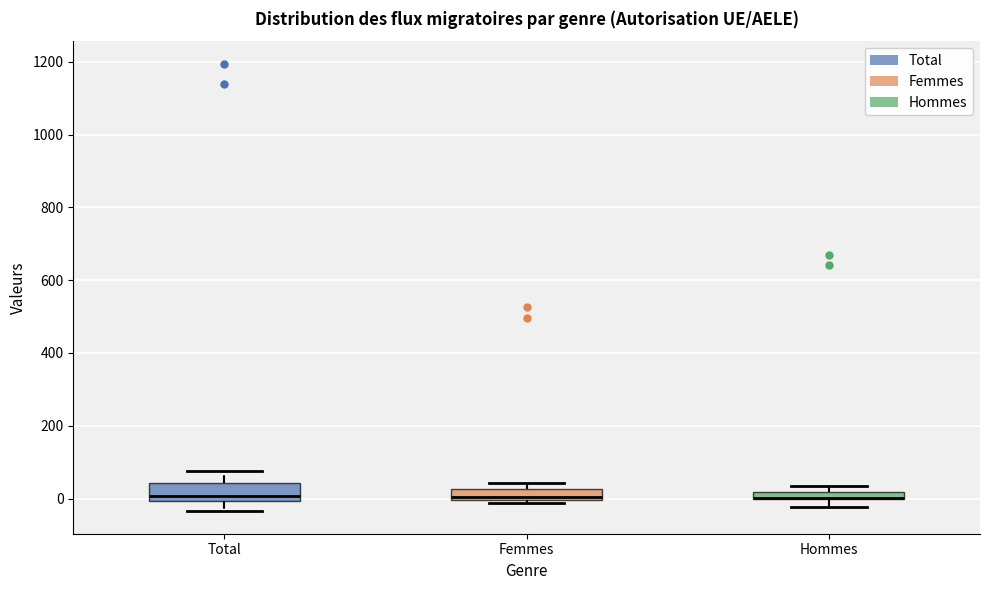

Where is the upper edge of the box for Femmes on the y-axis? The values are not printed on the chart, so give them approximately, as read against the axis.

20